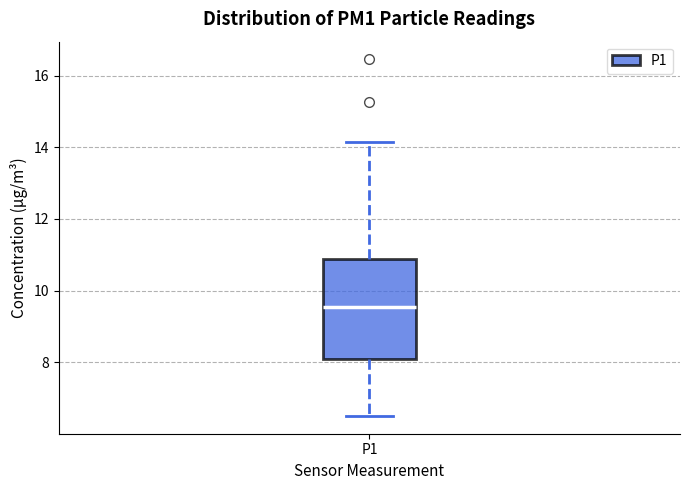

Where is the upper edge of the box for P1 on the y-axis? The values are not printed on the chart, so give them approximately, as read against the axis.

10.8